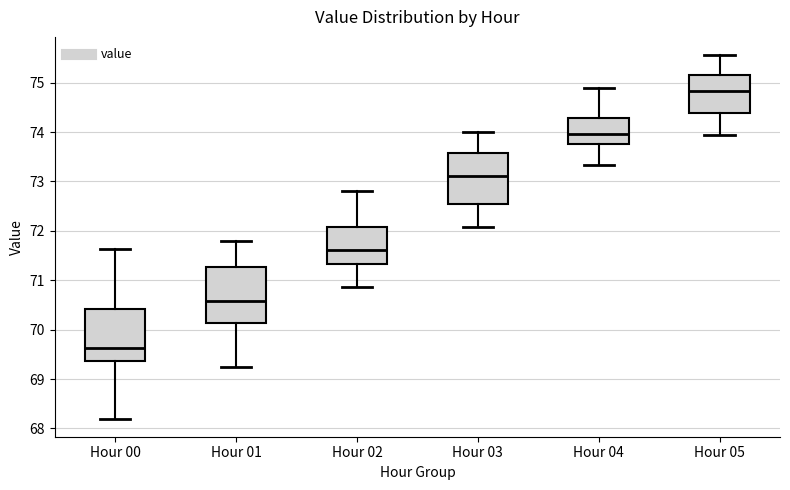

Which box's median line is the lowest?

Hour 00